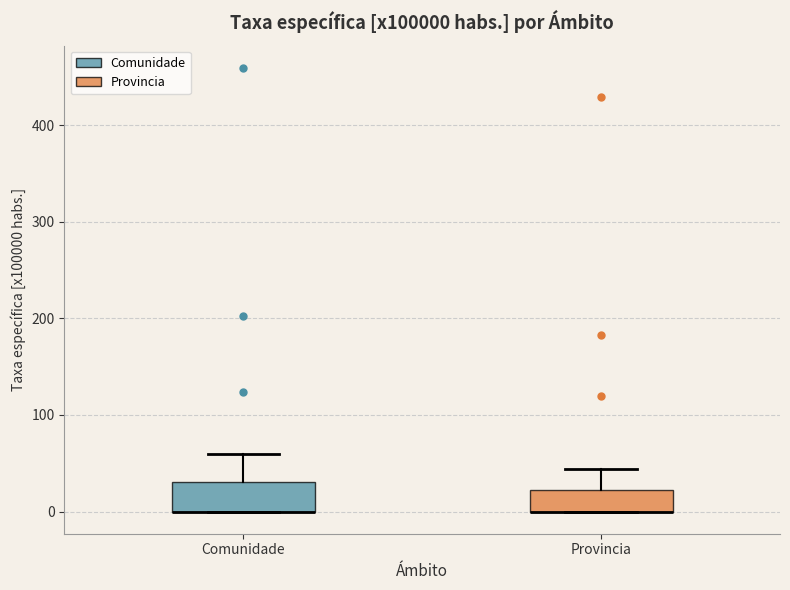

Reading left to right, transcribe this box plot: for each box, give where its median line is, the range the box spans, and where its two whiskers end, as read against the y-axis. The values are not printed on the chart, so give them approximately, as read against the axis.

Comunidade: median 0 (drawn on the box's lower edge), box 0 to 30, whiskers 0 to 60
Provincia: median 0 (drawn on the box's lower edge), box 0 to 20, whiskers 0 to 40